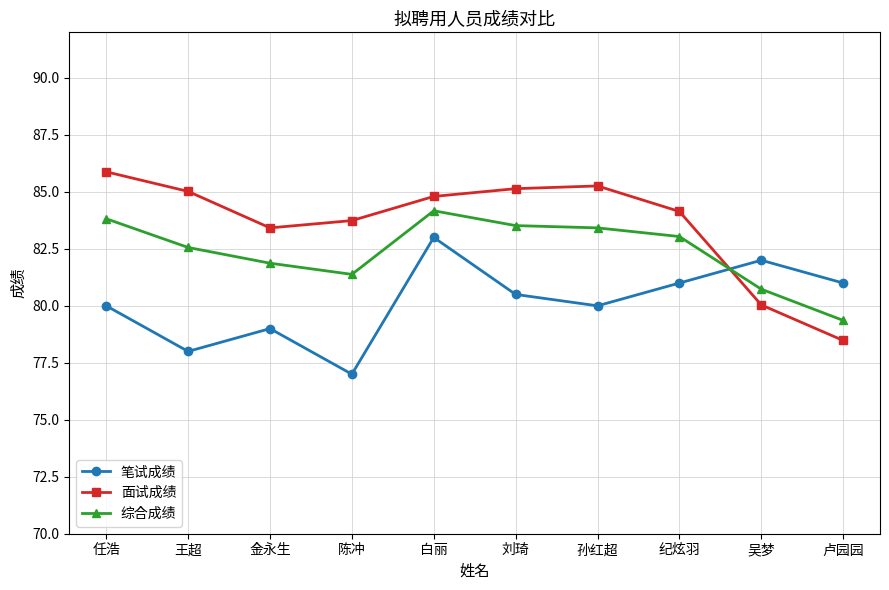

The value of 面试成绩 at 白丽 is 49.4. True or false?

False